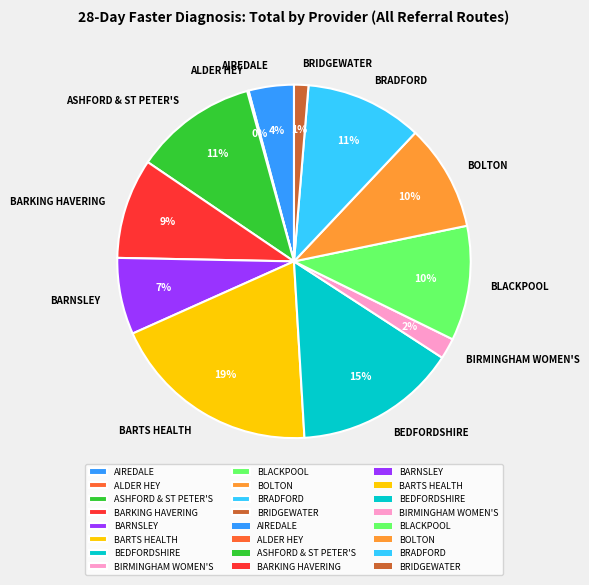

True or false: BIRMINGHAM WOMEN'S accounts for 2% of the total.

True